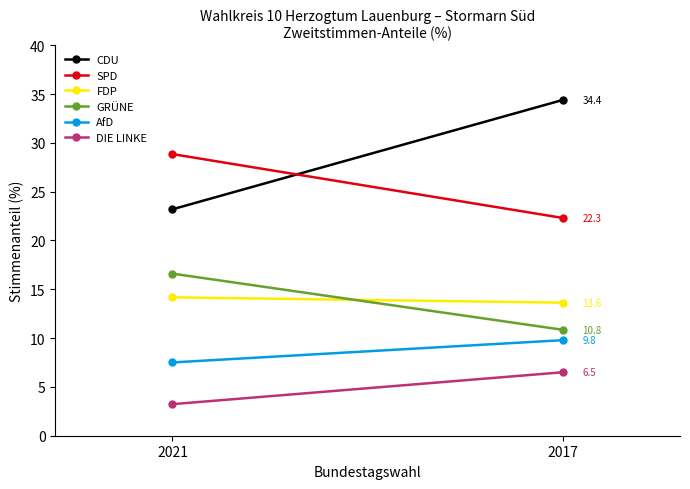

Rank the categories by FDP value from highest to lowest.

2021, 2017